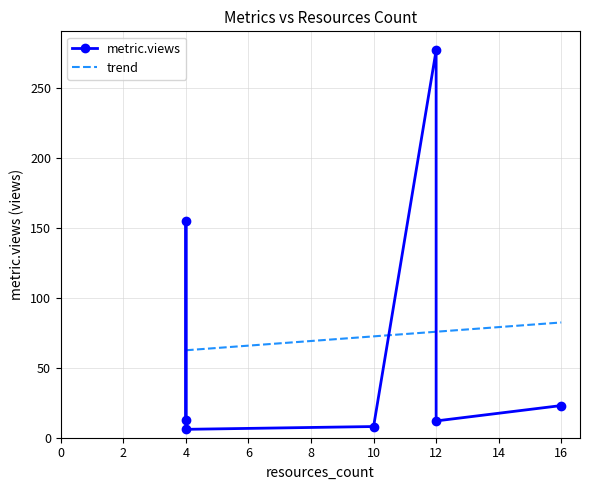

Is this an area chart (filled region under the line)?

No